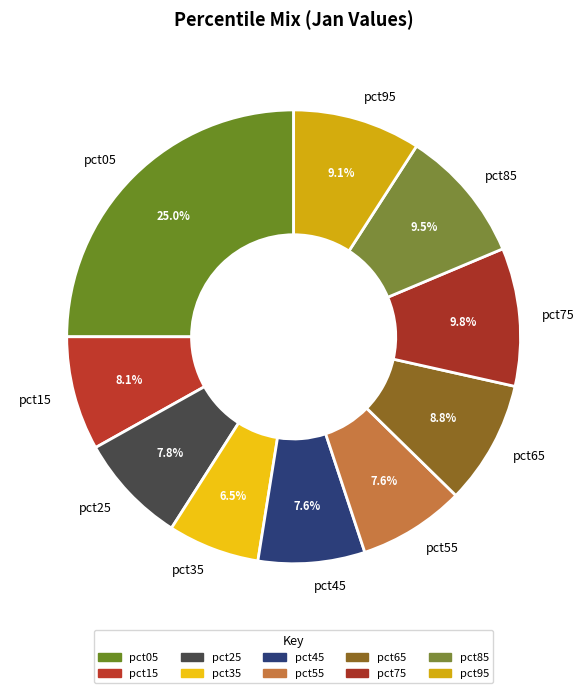

To the nearest percent, what portion does pct65 represent?

9%